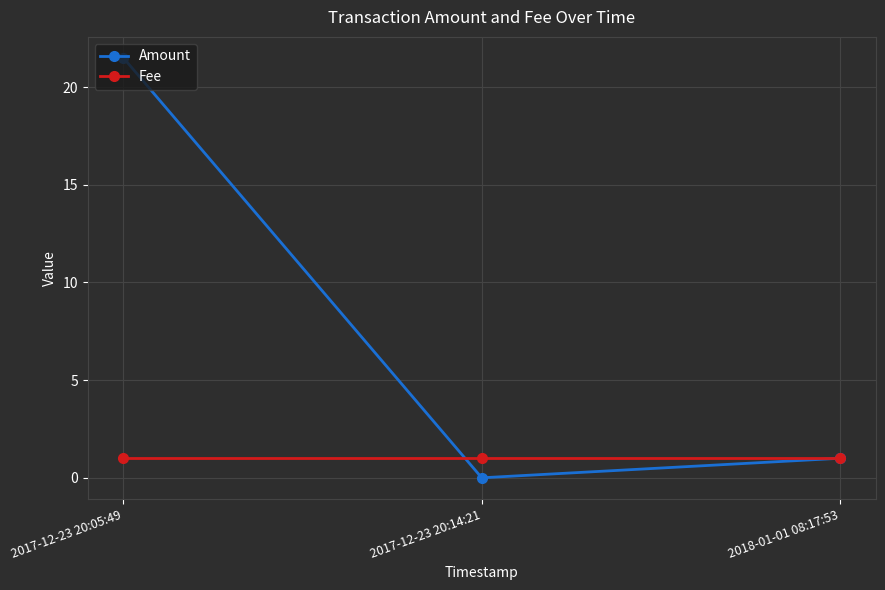

What is the sum of all Amount values?

22.5